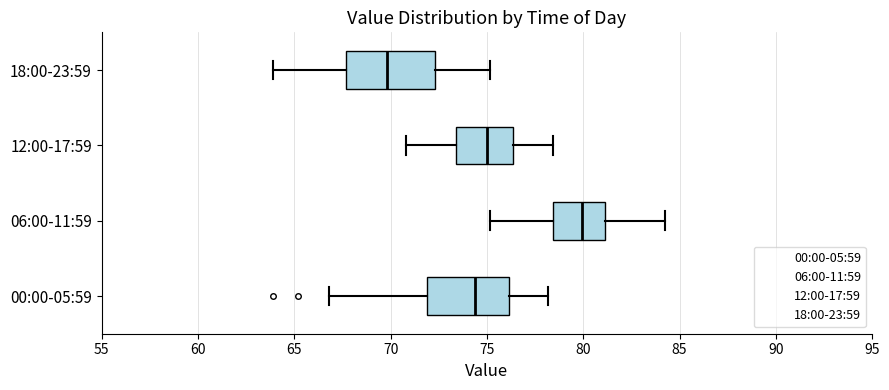

Reading bottom to top, transcribe this box plot: for each box, give where its median line is, the range the box spans, and where its two whiskers end, as read against the x-axis. The values are not printed on the chart, so give them approximately, as read against the axis.

00:00-05:59: median 74.5, box 72.0 to 76.0, whiskers 67.0 to 78.0
06:00-11:59: median 80.0, box 78.5 to 81.0, whiskers 75.0 to 84.5
12:00-17:59: median 75.0, box 73.5 to 76.5, whiskers 71.0 to 78.5
18:00-23:59: median 70.0, box 67.5 to 72.5, whiskers 64.0 to 75.0